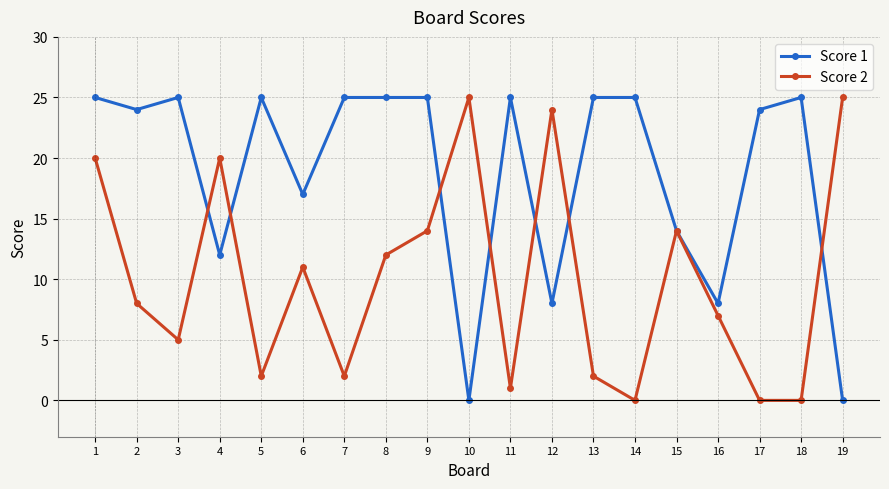

What is the sum of all Score 1 values?

357